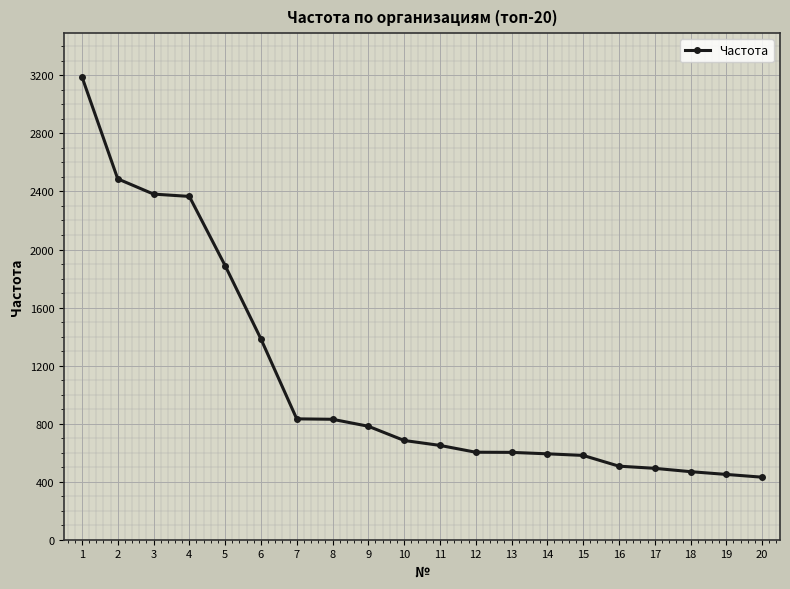

At which label is the value closest to 1811?

5